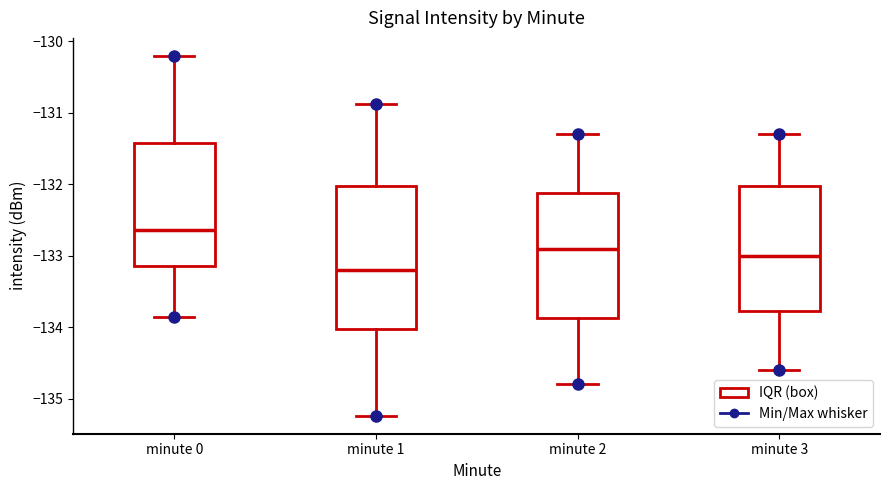

Reading left to right, transcribe this box plot: for each box, give where its median line is, the range the box spans, and where its two whiskers end, as read against the y-axis. The values are not printed on the chart, so give them approximately, as read against the axis.

minute 0: median -132.6, box -133.1 to -131.4, whiskers -133.9 to -130.2
minute 1: median -133.2, box -134.0 to -132.0, whiskers -135.2 to -130.9
minute 2: median -132.9, box -133.9 to -132.1, whiskers -134.8 to -131.3
minute 3: median -133.0, box -133.8 to -132.0, whiskers -134.6 to -131.3